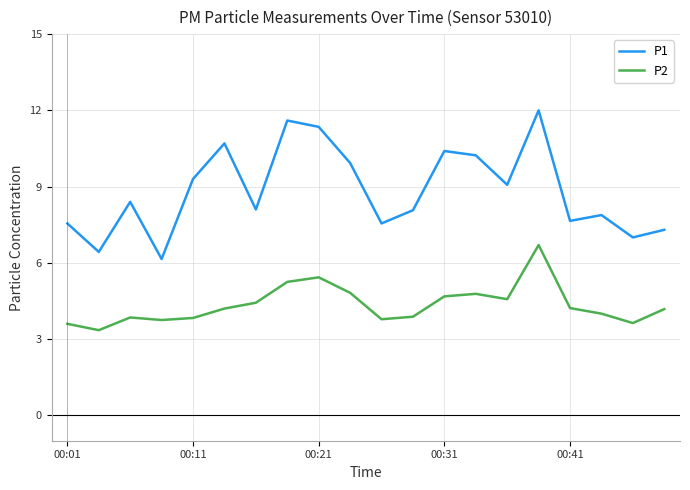

What is the lowest value of the P2 series?

3.4